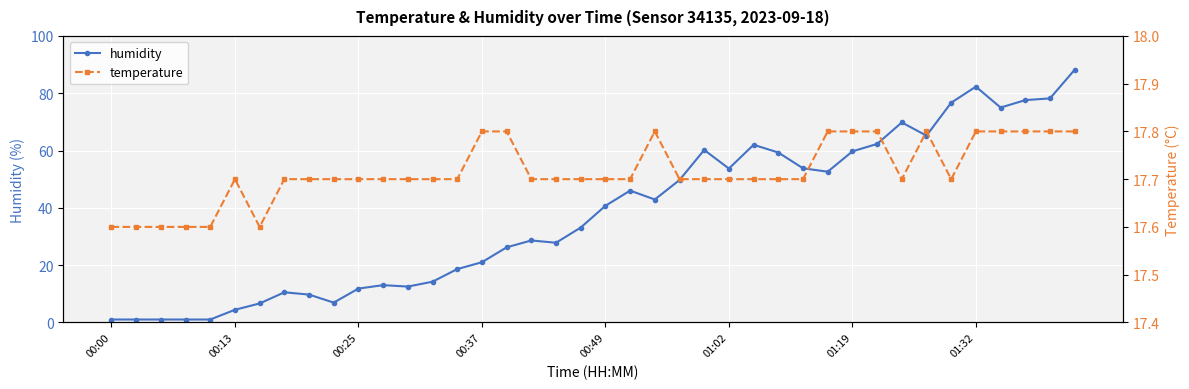

Reading left to right, transcribe all the data shown in this chart.

humidity: 1.0	1.0	1.0	1.0	1.0	4.4	6.6	10.5	9.7	6.9	11.8	13.0	12.5	14.2	18.6	21.0	26.2	28.6	27.8	33.1	40.7	46.0	42.9	49.7	60.2	53.7	62.0	59.3	53.8	52.6	59.7	62.3	69.8	65.2	76.7	82.3	75.0	77.6	78.2	88.2
temperature: 17.6	17.6	17.6	17.6	17.6	17.7	17.6	17.7	17.7	17.7	17.7	17.7	17.7	17.7	17.7	17.8	17.8	17.7	17.7	17.7	17.7	17.7	17.8	17.7	17.7	17.7	17.7	17.7	17.7	17.8	17.8	17.8	17.7	17.8	17.7	17.8	17.8	17.8	17.8	17.8